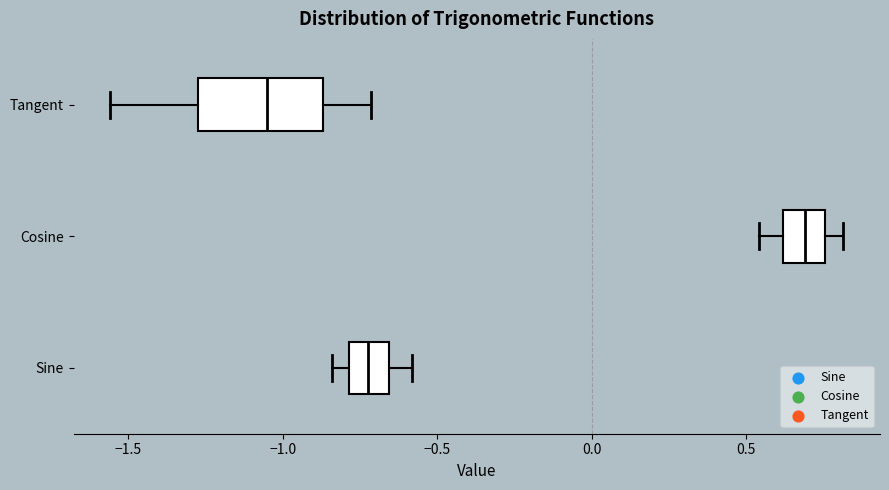

Reading bottom to top, transcribe this box plot: for each box, give where its median line is, the range the box spans, and where its two whiskers end, as read against the x-axis. The values are not printed on the chart, so give them approximately, as read against the axis.

Sine: median -0.70, box -0.80 to -0.65, whiskers -0.85 to -0.60
Cosine: median 0.70, box 0.60 to 0.75, whiskers 0.55 to 0.80
Tangent: median -1.05, box -1.25 to -0.85, whiskers -1.55 to -0.70